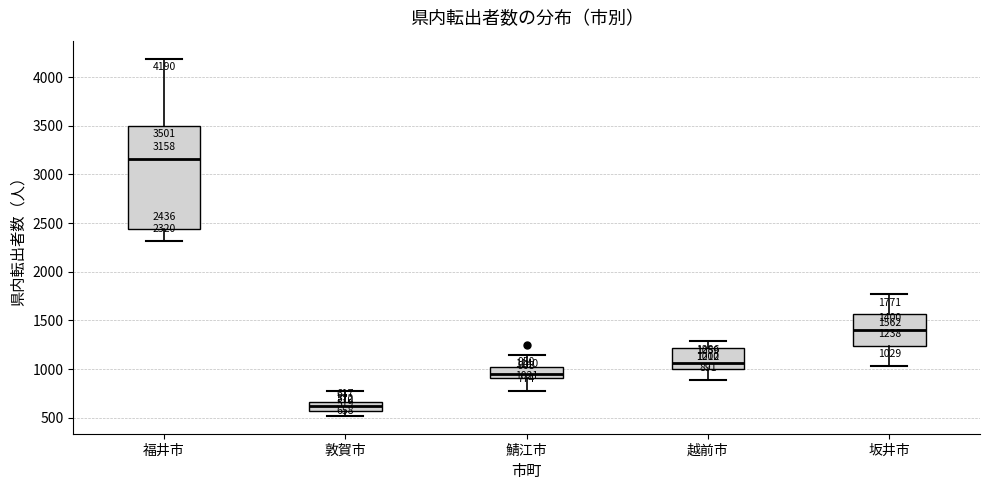

Which box has the lowest median line?

敦賀市